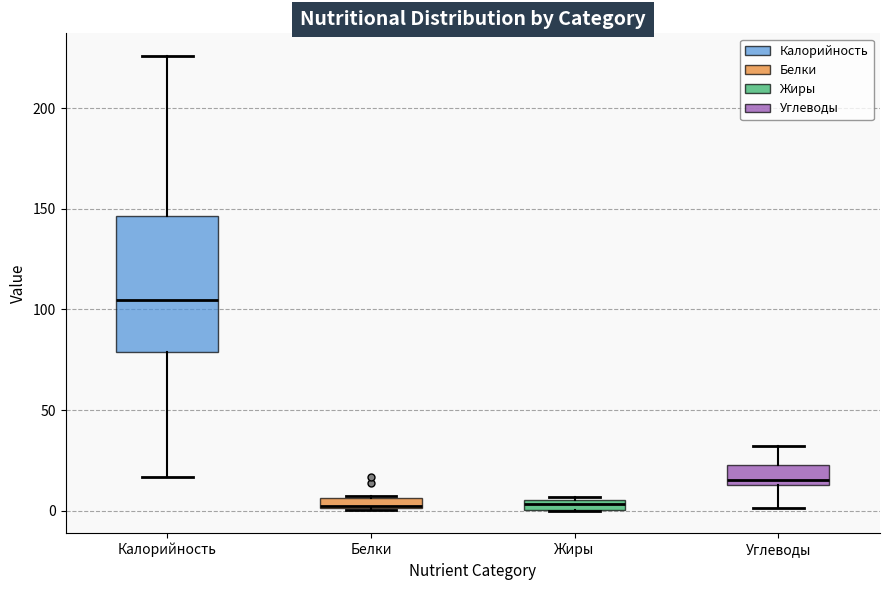

Where is the lower edge of the box for Калорийность on the y-axis? The values are not printed on the chart, so give them approximately, as read against the axis.

80